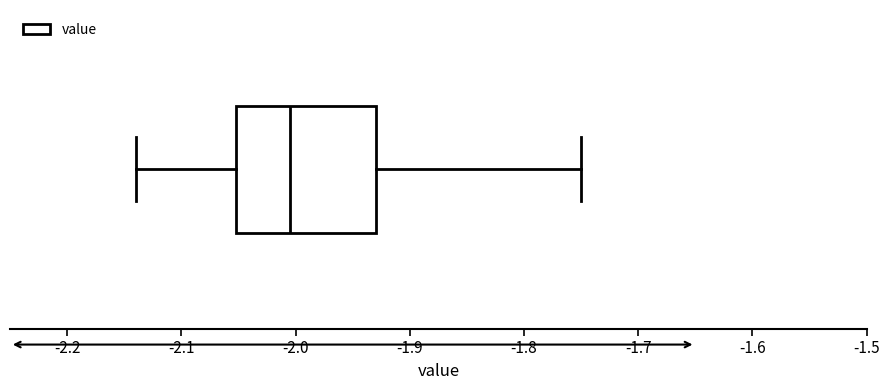

Transcribe this box plot: give where the median line is, the range the box spans, and where the two whiskers end, as read against the x-axis. The values are not printed on the chart, so give them approximately, as read against the axis.

median -2.00, box -2.05 to -1.93, whiskers -2.14 to -1.75